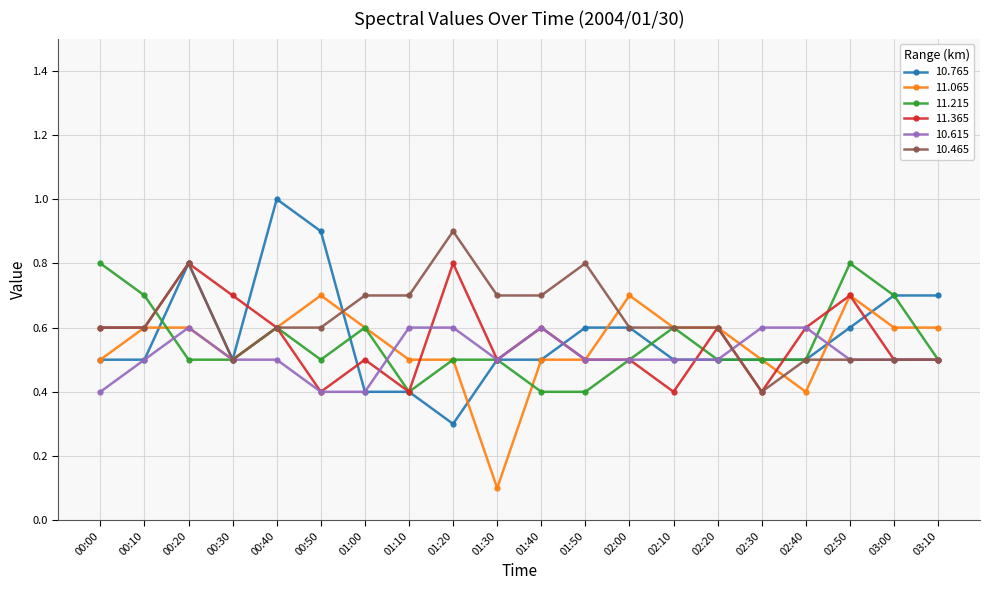

At which category is the sum across all series the highest?

00:20